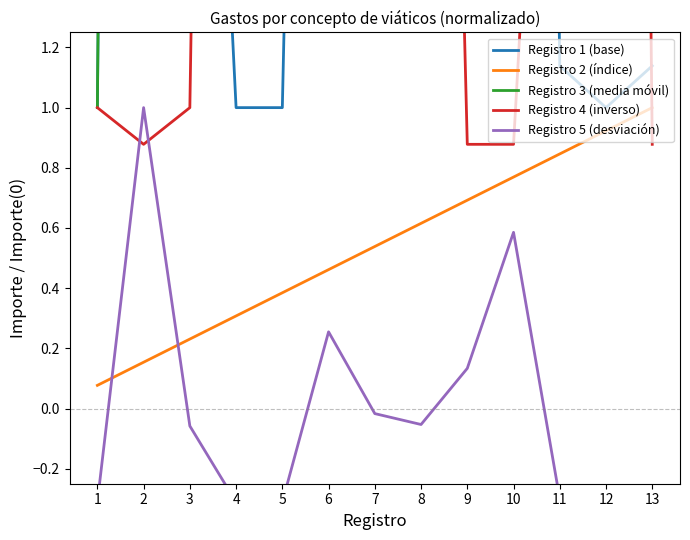

What is the value of the Registro 1 (base) point at the 12th from the left?

1.0